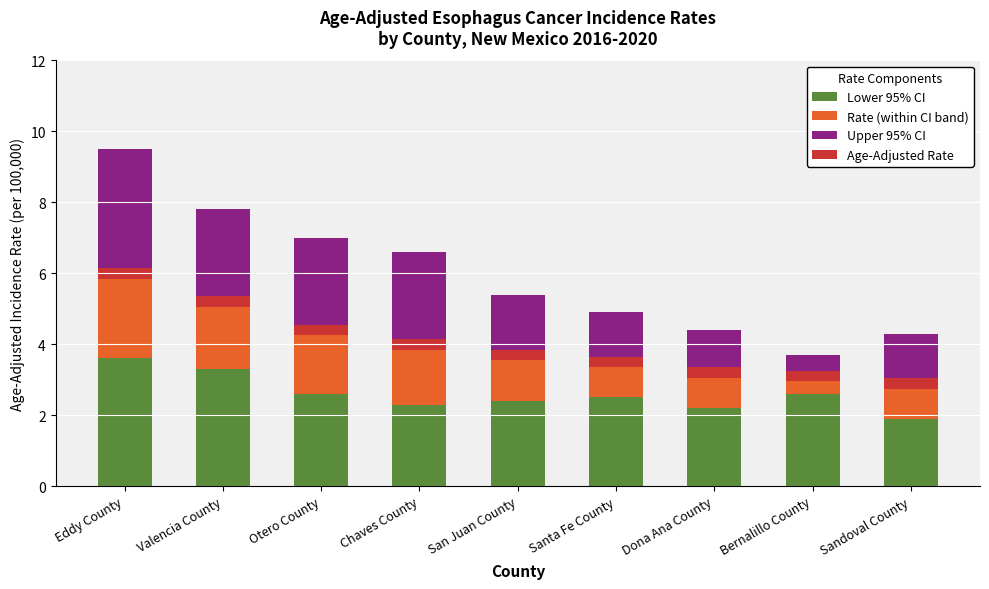

What is the value of the Upper 95% CI bar at the 8th from the left?

0.6